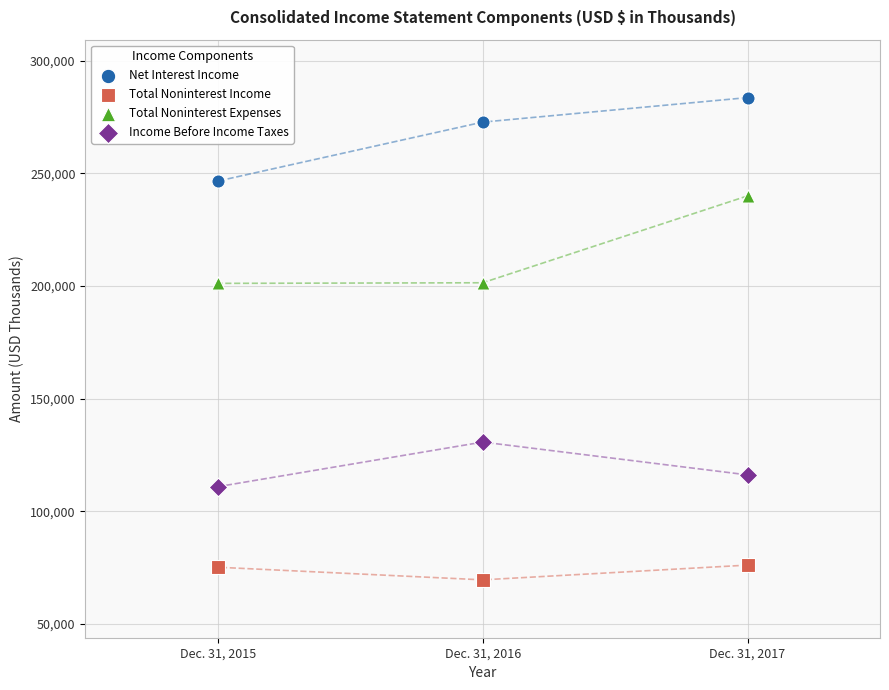

Across all data points, what is the range of Y values (max minus min)?

213944